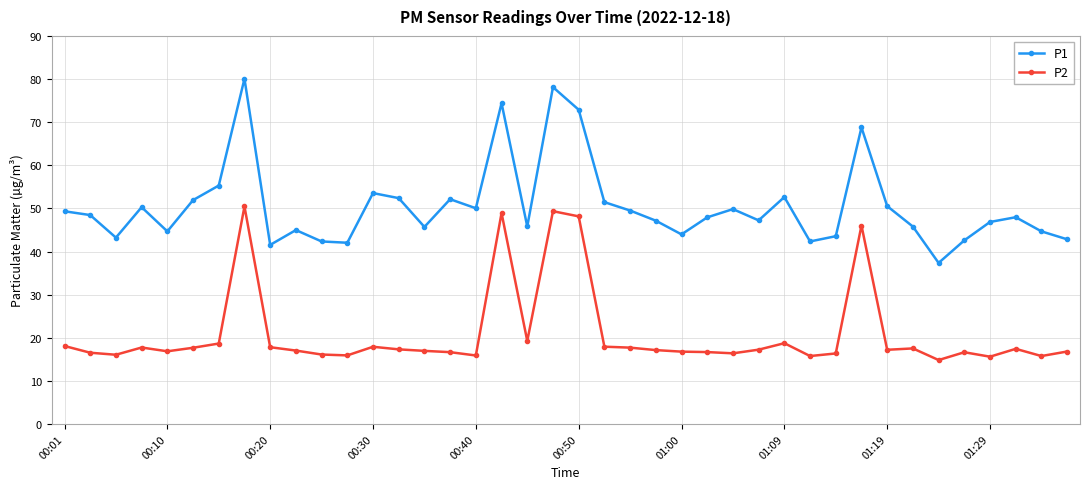

Which series has the largest total across all categories?

P1